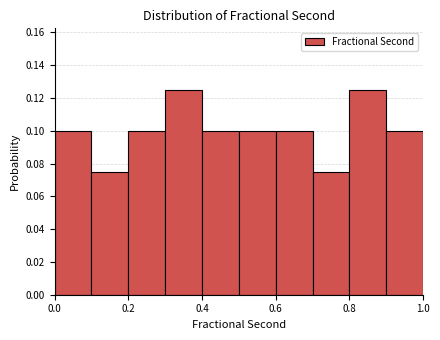

What is the height of the bar covering 0.6 to 0.7 on the x-axis? The values are not printed on the chart, so give them approximately, as read against the axis.

0.100